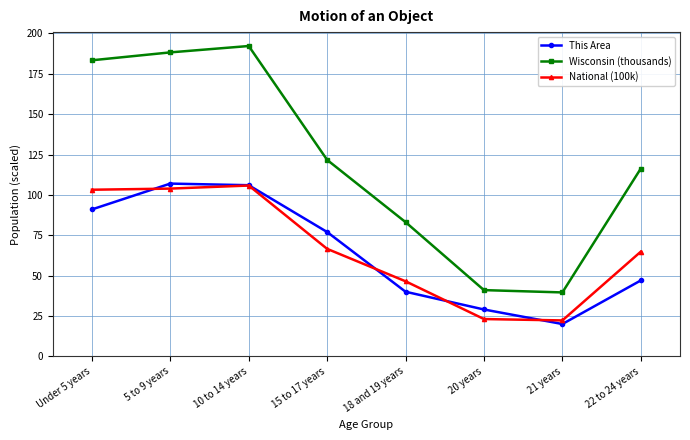

What are all the series names shown in the legend?

This Area, Wisconsin (thousands), National (100k)